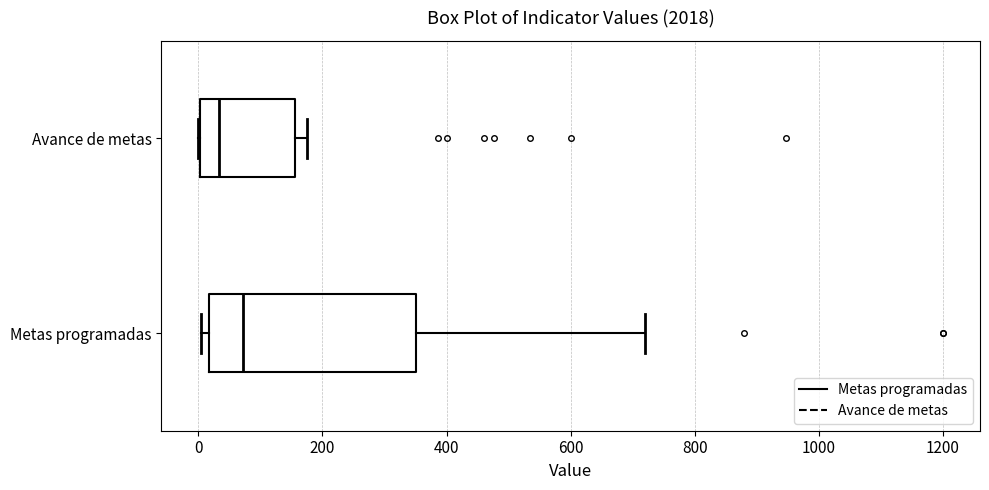

Comparing the boxes themselves (not the whiskers), which one is the widest?

Metas programadas